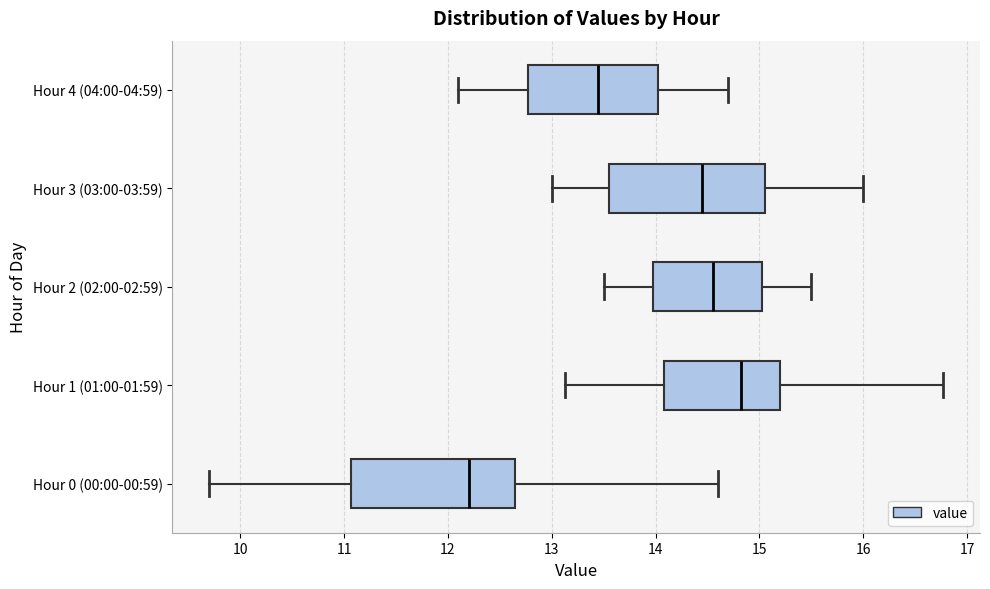

Reading bottom to top, transcribe this box plot: for each box, give where its median line is, the range the box spans, and where its two whiskers end, as read against the x-axis. The values are not printed on the chart, so give them approximately, as read against the axis.

Hour 0 (00:00-00:59): median 12.2, box 11.1 to 12.6, whiskers 9.7 to 14.6
Hour 1 (01:00-01:59): median 14.8, box 14.1 to 15.2, whiskers 13.1 to 16.8
Hour 2 (02:00-02:59): median 14.6, box 14.0 to 15.0, whiskers 13.5 to 15.5
Hour 3 (03:00-03:59): median 14.5, box 13.6 to 15.1, whiskers 13.0 to 16.0
Hour 4 (04:00-04:59): median 13.5, box 12.8 to 14.0, whiskers 12.1 to 14.7